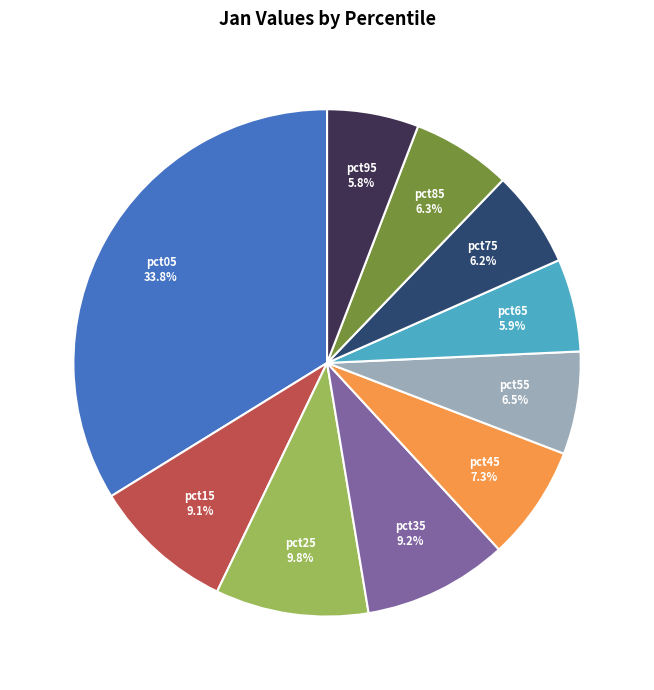

Is there a majority slice in this chart?

No